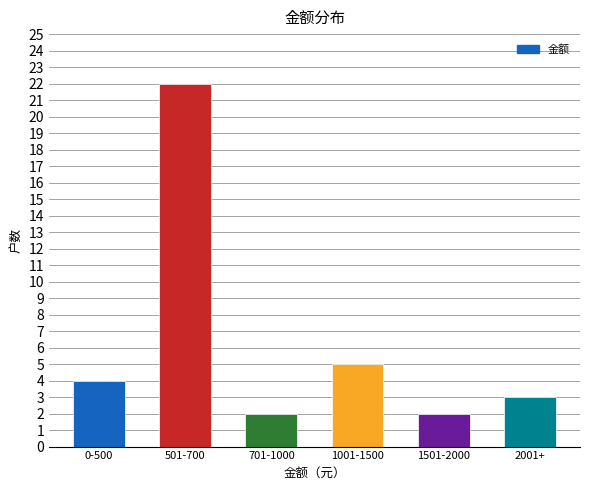

Reading left to right, extract all data points from this chart.

4	22	2	5	2	3